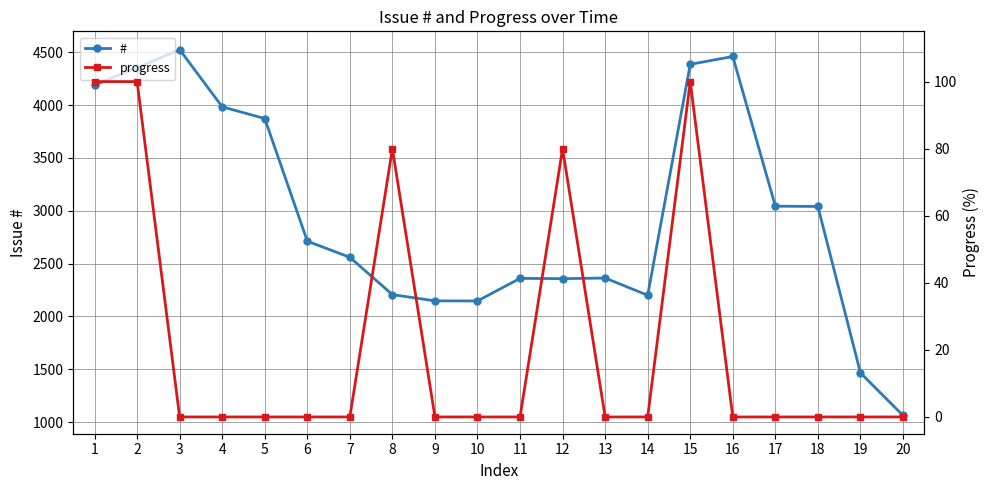

Reading left to right, what are all the values shown in this chart?

#: 4191	4352	4524	3983	3872	2712	2559	2206	2147	2146	2360	2357	2363	2200	4385	4459	3043	3040	1466	1063
progress: 100	100	0	0	0	0	0	80	0	0	0	80	0	0	100	0	0	0	0	0